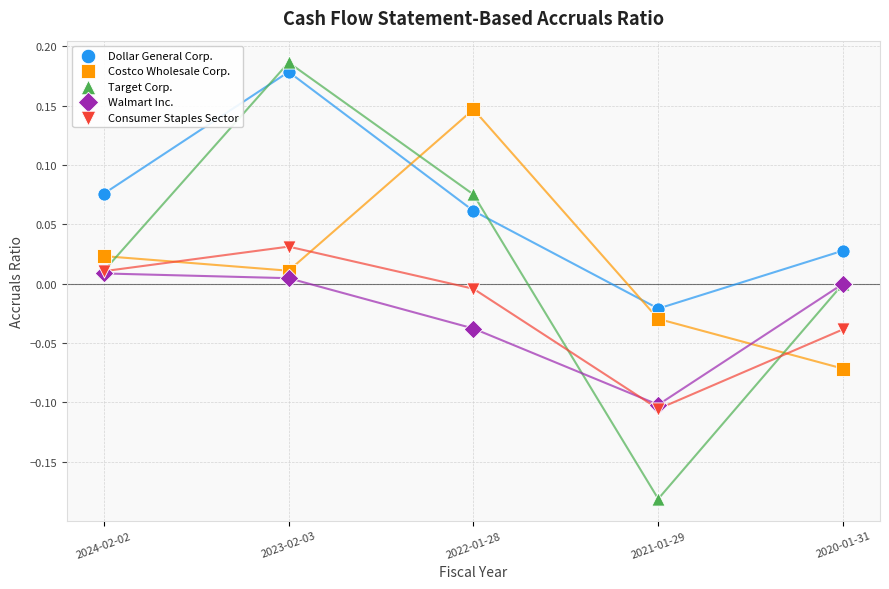

What are all the series names shown in the legend?

Dollar General Corp., Costco Wholesale Corp., Target Corp., Walmart Inc., Consumer Staples Sector